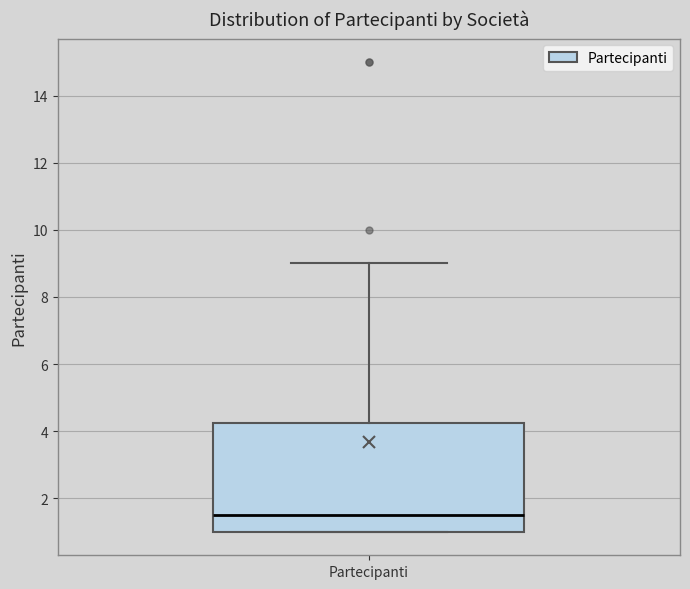

Transcribe this box plot: give where the median line is, the range the box spans, and where the two whiskers end, as read against the y-axis. The values are not printed on the chart, so give them approximately, as read against the axis.

median 1.6, box 1.0 to 4.2, whiskers 1.0 to 9.0